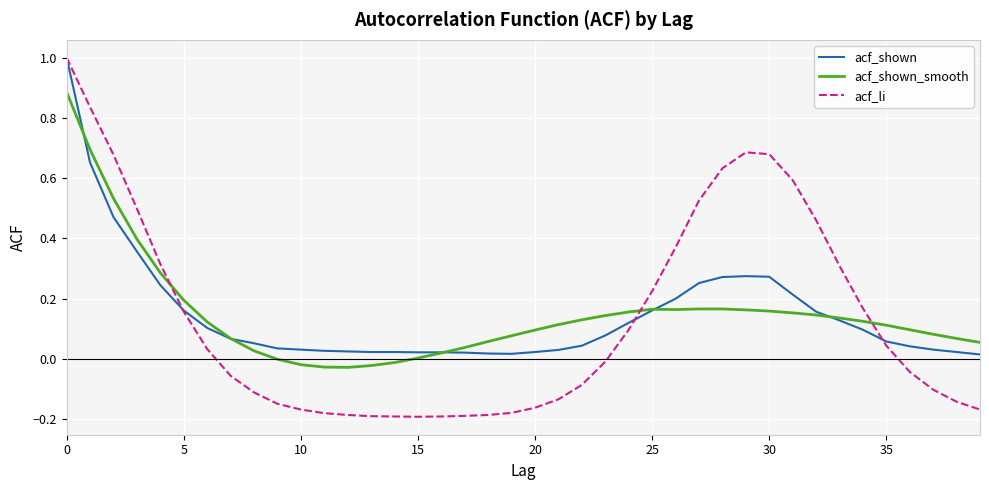

True or false: acf_shown_smooth has more than 0 points higher than both neighbors.

True